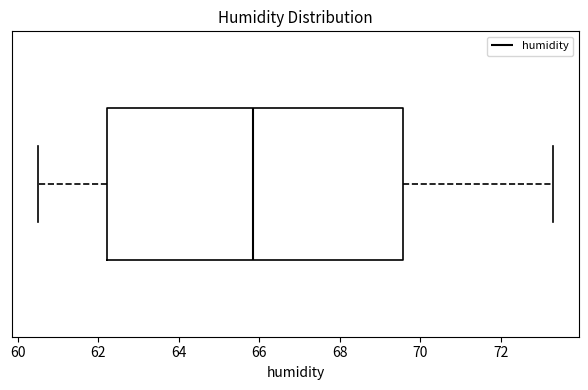

Where does the left whisker of the box end on the x-axis? The values are not printed on the chart, so give them approximately, as read against the axis.

60.6